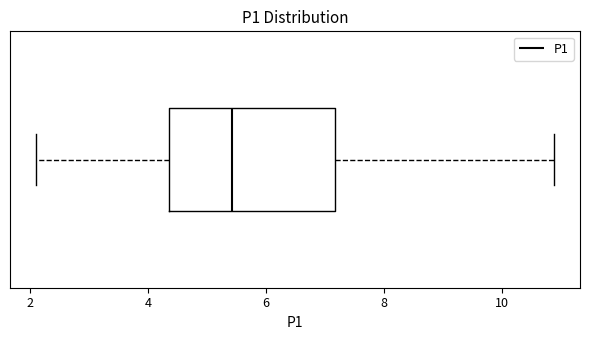

Where is the left edge of the box on the x-axis? The values are not printed on the chart, so give them approximately, as read against the axis.

4.4